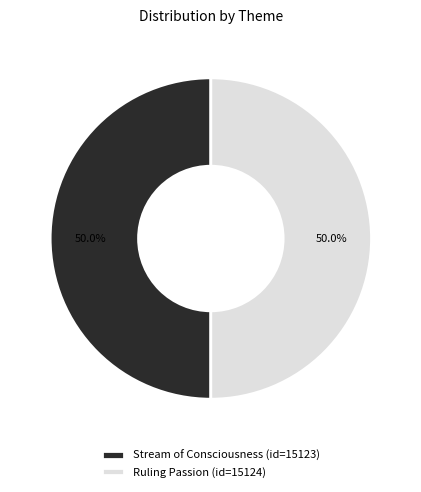

How much of the chart is everything except Stream of Consciousness (id=15123)?

50.0%